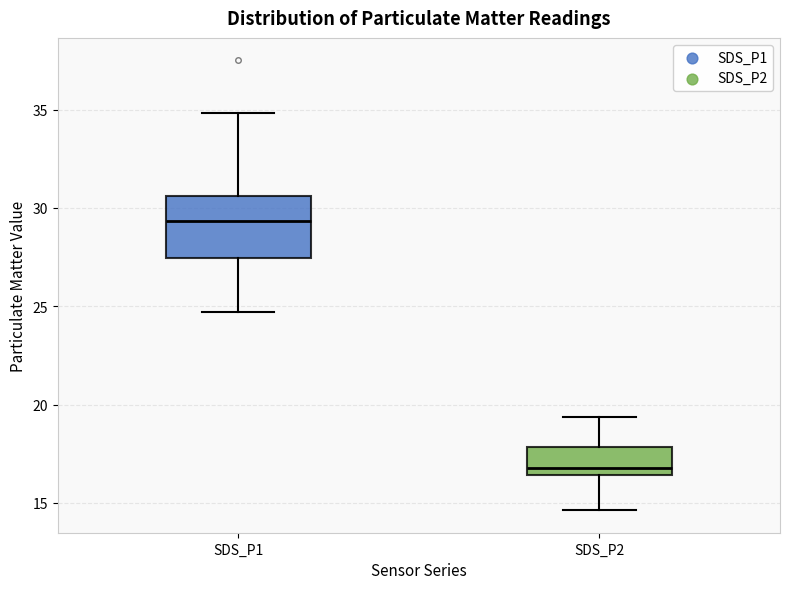

Reading left to right, read every box against the y-axis: the position of its median line, the range the box covers, and the ends of its whiskers. The values are not printed on the chart, so give them approximately, as read against the axis.

SDS_P1: median 29.5, box 27.5 to 30.5, whiskers 24.5 to 35.0
SDS_P2: median 17.0, box 16.5 to 18.0, whiskers 14.5 to 19.5